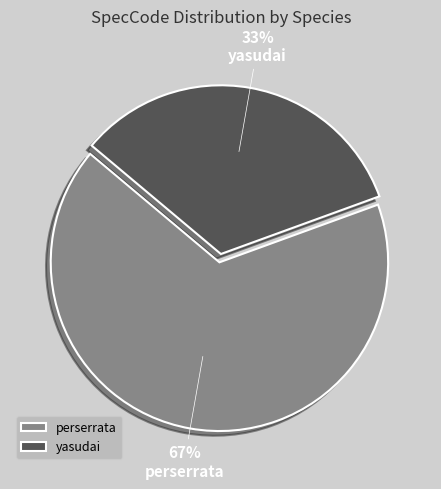

To the nearest percent, what percentage of the pie is perserrata?

67%